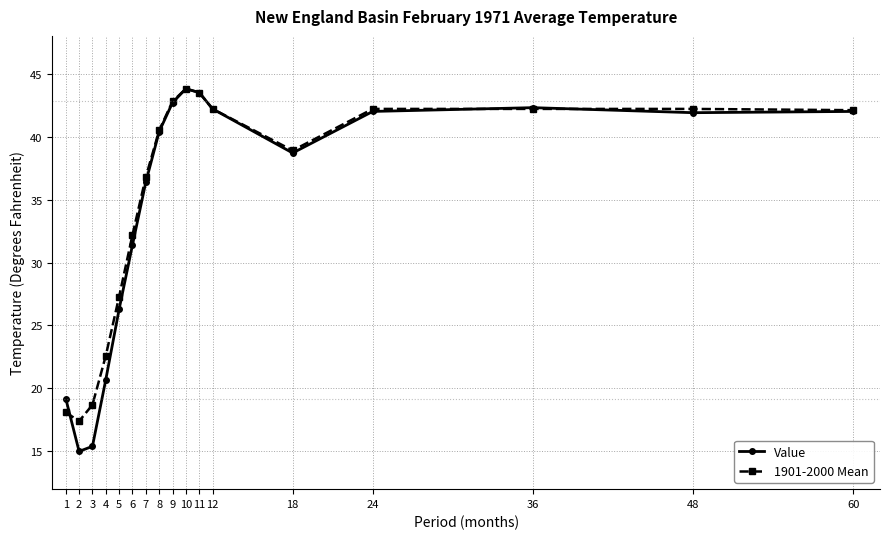

Which series has the widest spread of values?

Value